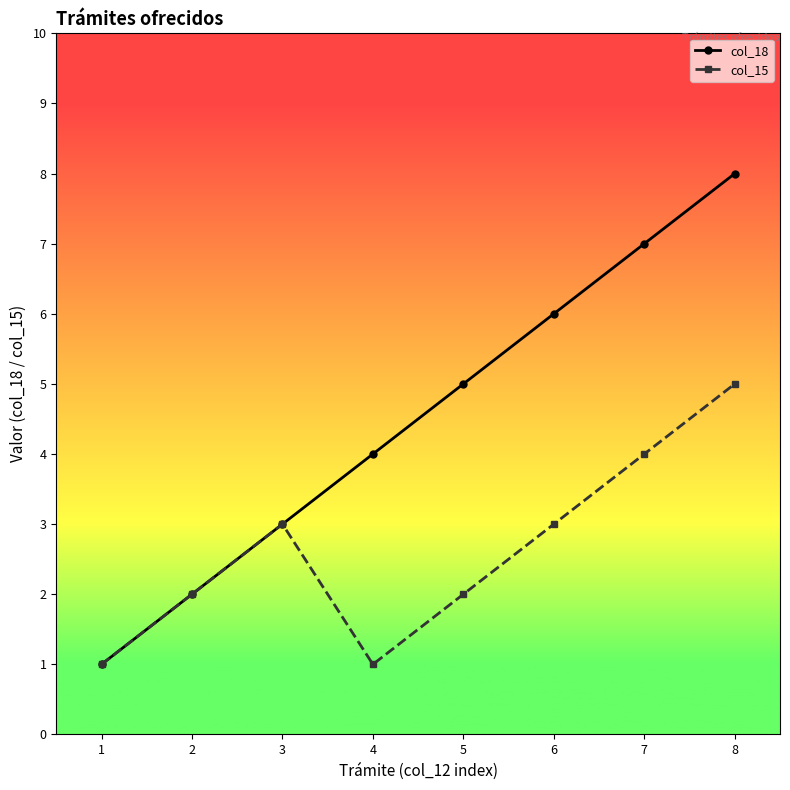

True or false: col_15 has more than 2 points higher than both neighbors.

False